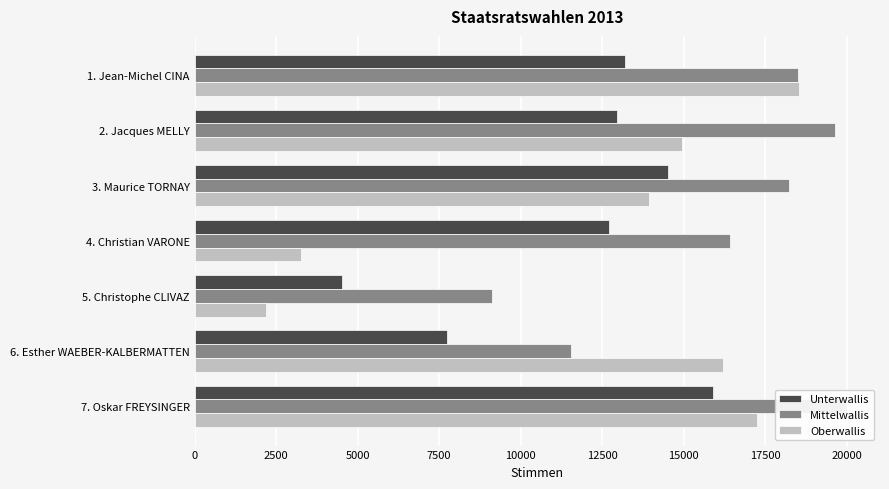

Count the number of data series in this chart.

3